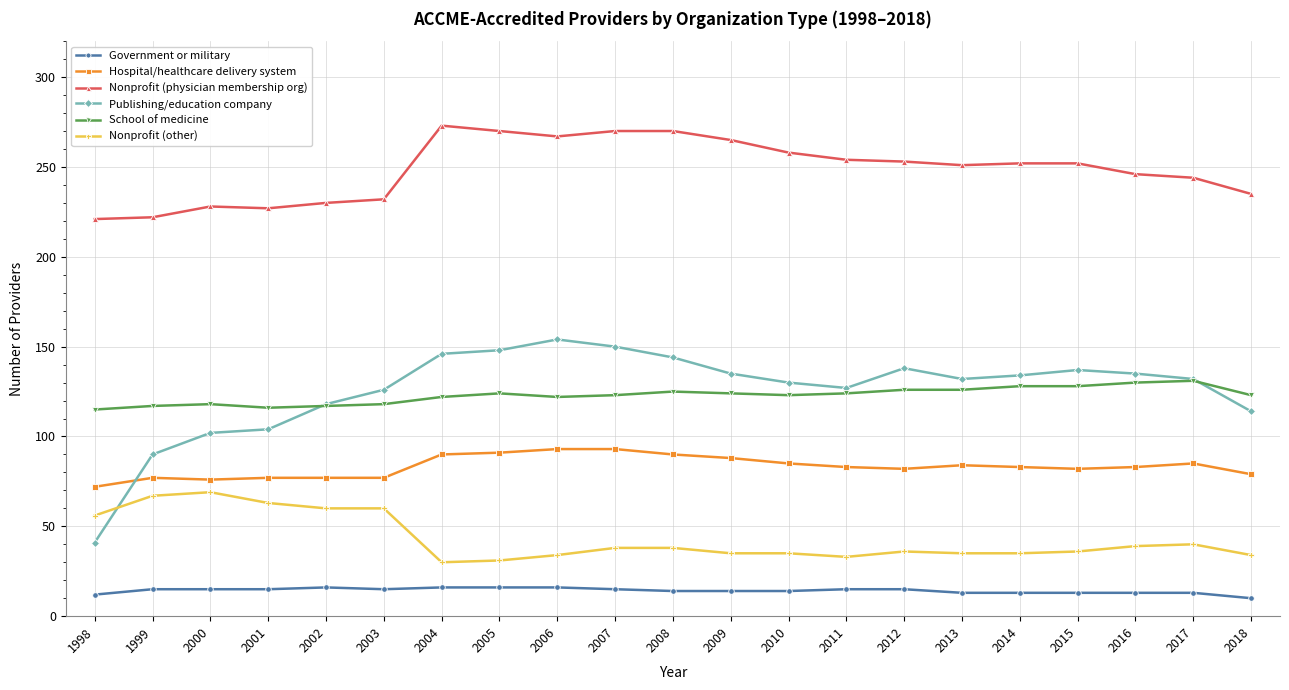

At 2008, list the series in order from largest to smallest.

Nonprofit (physician membership org), Publishing/education company, School of medicine, Hospital/healthcare delivery system, Nonprofit (other), Government or military